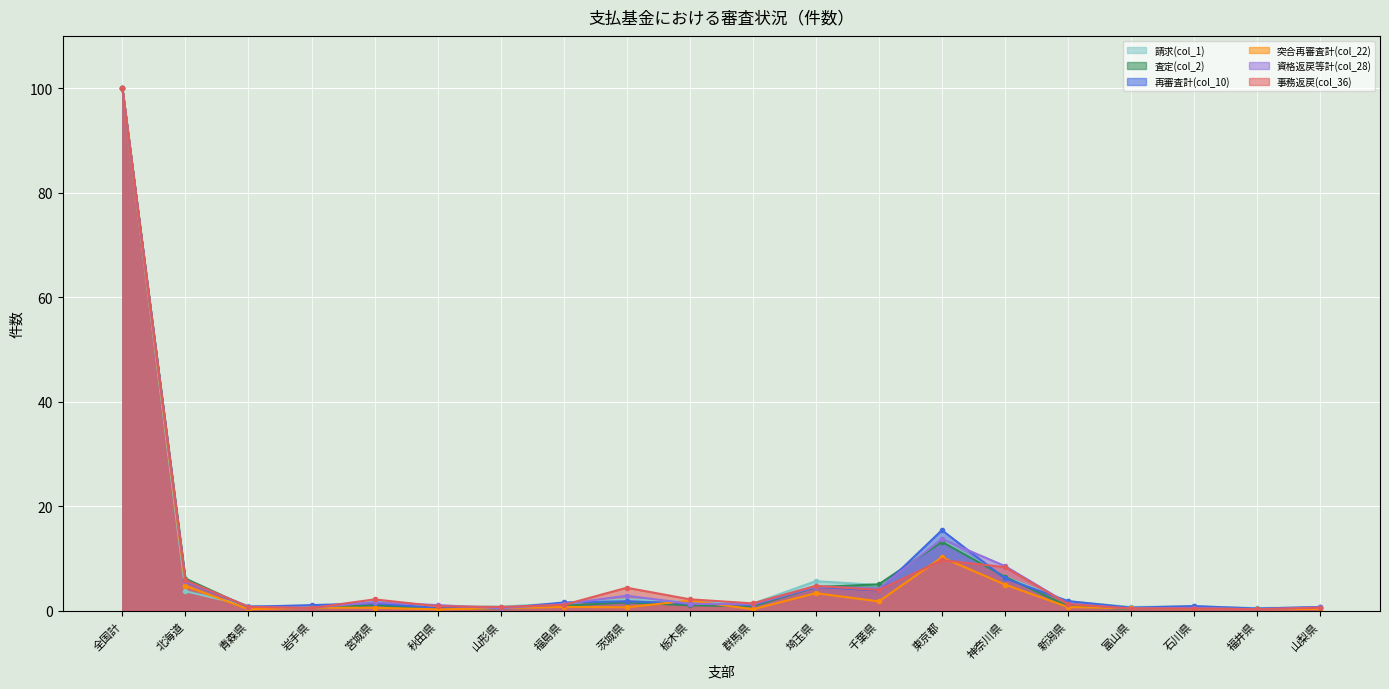

Where do 資格返戻等計(col_28) and 査定(col_2) first cross each other?

北海道 and 青森県